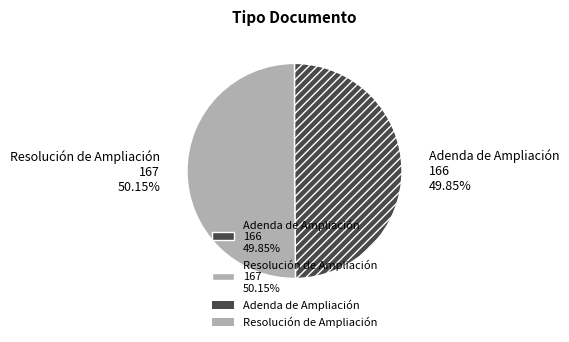

Do Adenda de Ampliación 166 49.85% and Resolución de Ampliación 167 50.15% together represent more than half of the pie?

Yes